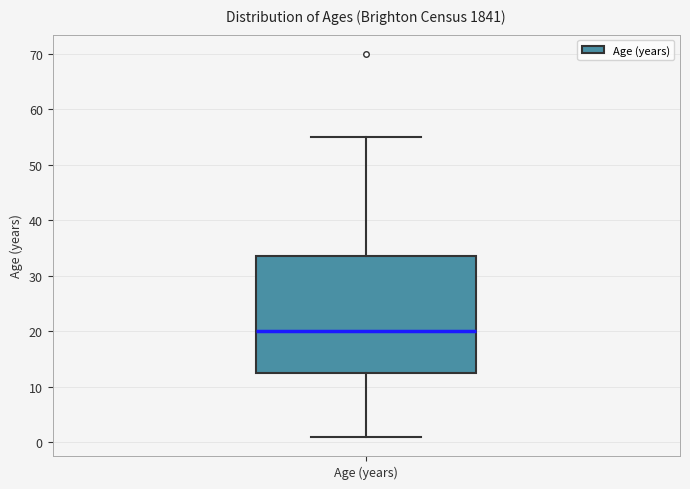

Where is the lower edge of the box for Age (years) on the y-axis? The values are not printed on the chart, so give them approximately, as read against the axis.

13